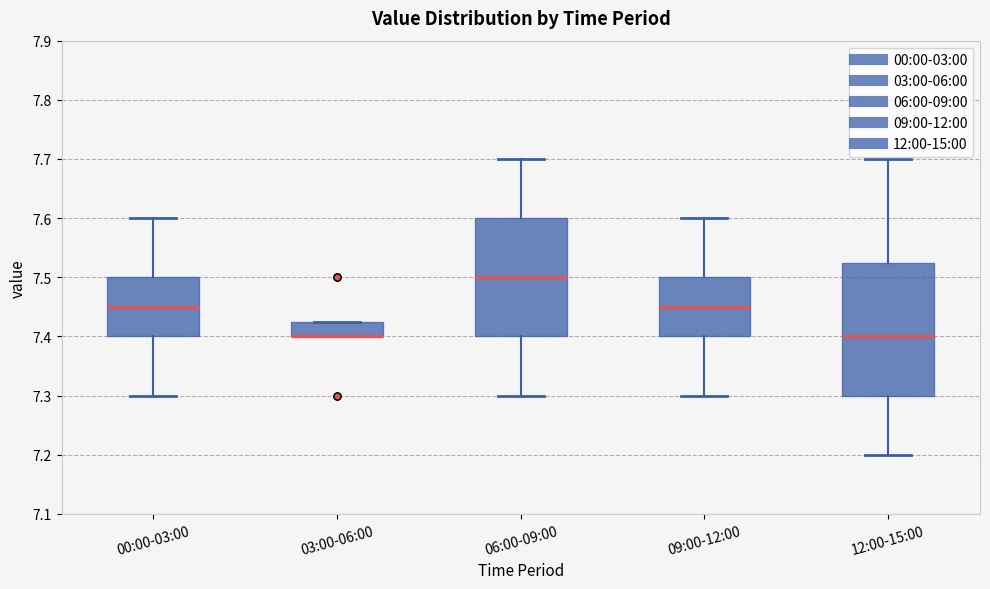

Where does the upper whisker of the box for 12:00-15:00 end on the y-axis? The values are not printed on the chart, so give them approximately, as read against the axis.

7.70